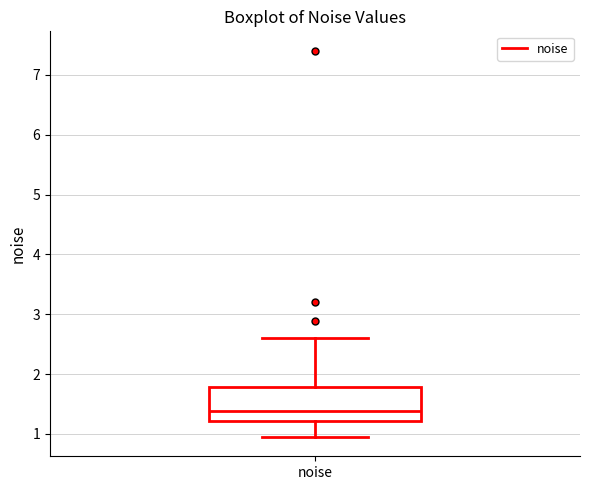

Read this box plot against the y-axis: the position of the median line, the range covered by the box, and the ends of both whiskers. The values are not printed on the chart, so give them approximately, as read against the axis.

median 1.4, box 1.2 to 1.8, whiskers 0.9 to 2.6